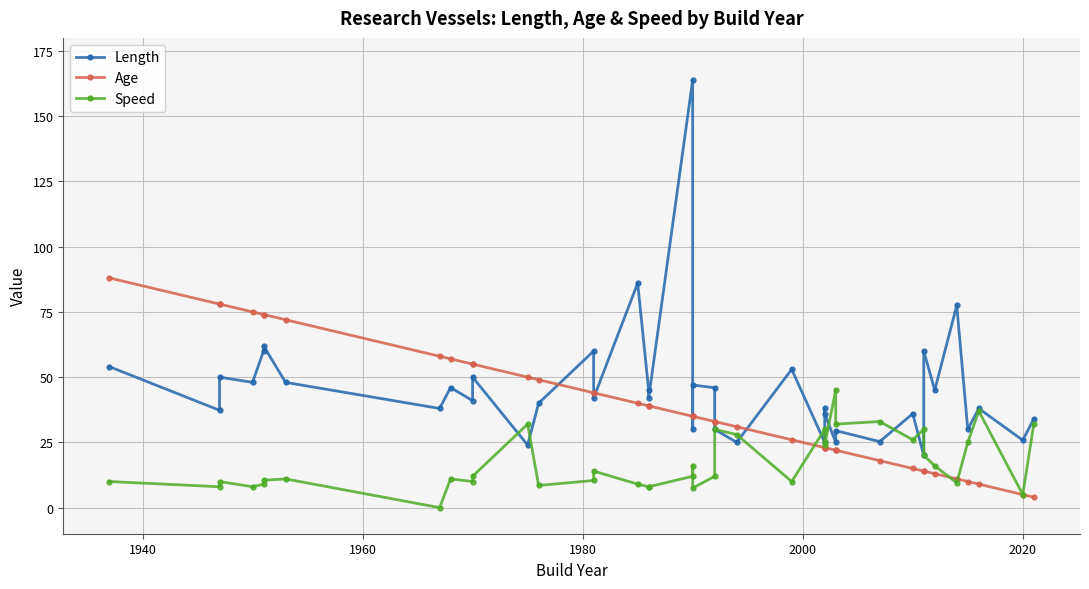

Reading left to right, transcribe all the data shown in this chart.

Length: 54.0	37.3	50.0	48.0	60.0	62.0	48.0	38.0	46.0	41.0	50.0	24.0	40.0	60.0	42.0	86.0	45.0	42.0	163.9	30.0	47.0	45.9	30.0	25.0	53.0	25.0	38.0	36.0	25.0	29.5	25.3	36.0	20.0	60.0	45.0	77.5	30.0	38.0	25.8	34.0
Age: 88.0	78.0	78.0	75.0	74.0	74.0	72.0	58.0	57.0	55.0	55.0	50.0	49.0	44.0	44.0	40.0	39.0	39.0	35.0	35.0	35.0	33.0	33.0	31.0	26.0	23.0	23.0	23.0	22.0	22.0	18.0	15.0	14.0	14.0	13.0	11.0	10.0	9.0	5.0	4.0
Speed: 10.0	8.0	10.0	8.0	9.0	10.5	11.0	0.0	11.0	10.0	12.0	32.0	8.5	10.4	14.0	9.0	8.0	8.0	12.0	16.0	7.5	12.0	30.0	28.0	10.0	30.0	25.0	24.0	45.0	32.0	33.0	26.0	30.0	20.0	16.0	9.5	25.0	37.0	5.0	32.0